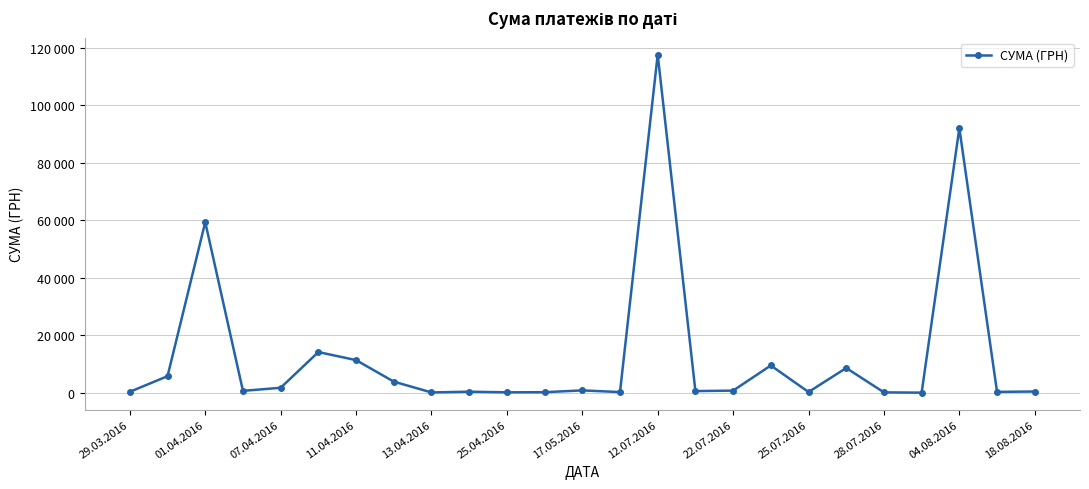

Is this an area chart (filled region under the line)?

No